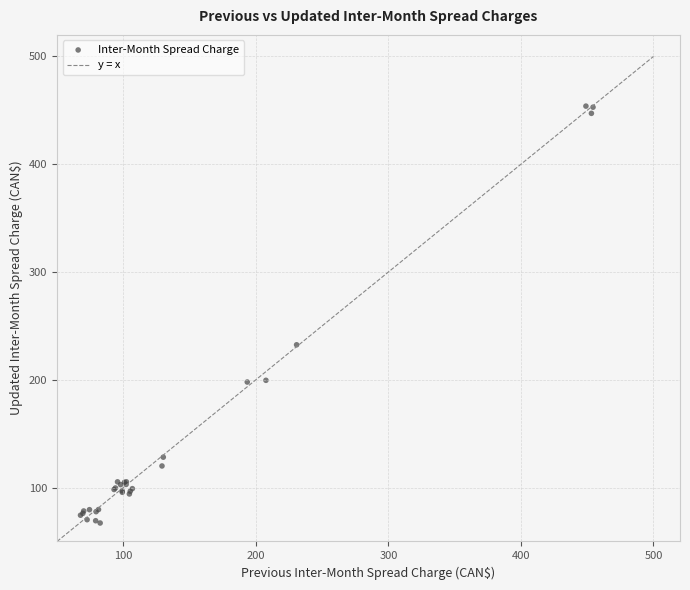

What Y value in the scatter plot is closest to 260?

232.5